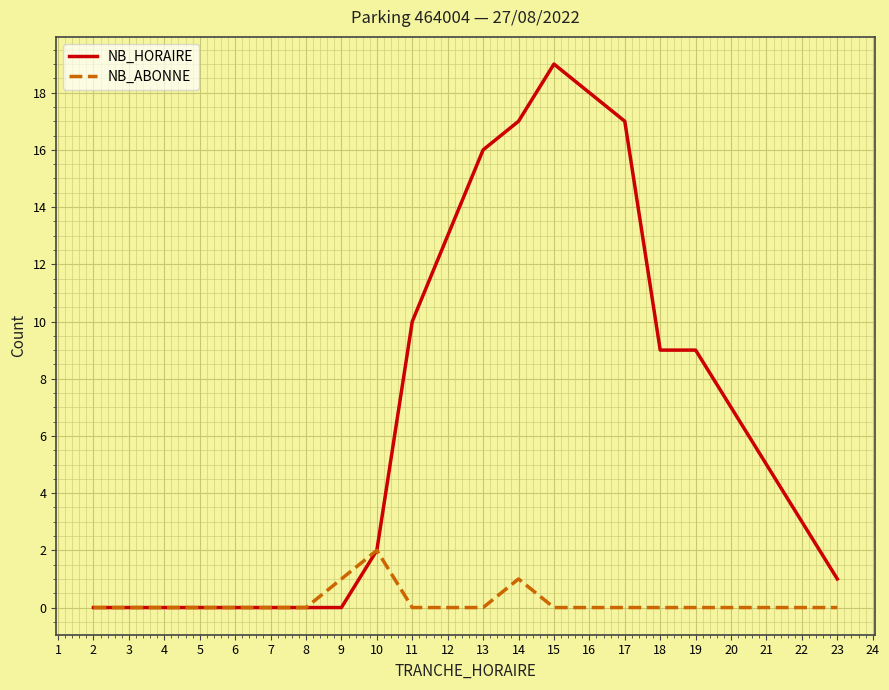

Rank the series by their maximum value, from highest to lowest.

NB_HORAIRE, NB_ABONNE